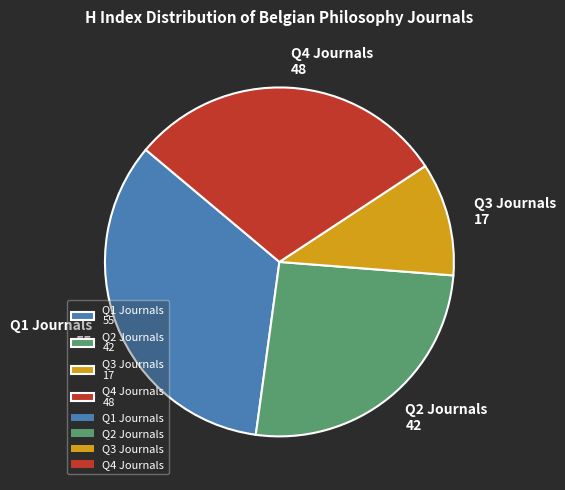

Do Q1 Journals 55 and Q3 Journals 17 together represent more than half of the pie?

No